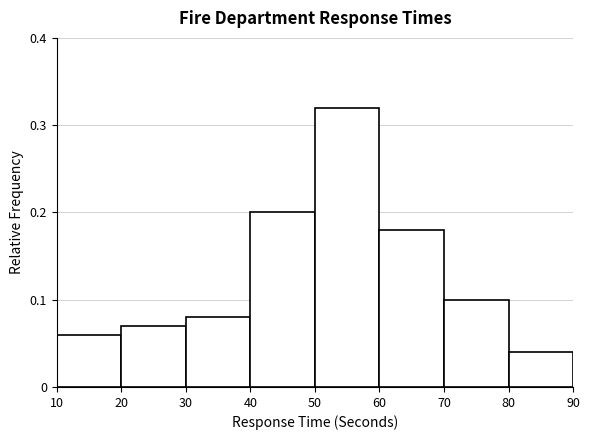

Reading left to right, list every bar in this chart as the range it spans on the x-axis followed by its height. The values are not printed on the chart, so give them approximately, as read against the axis.

10 to 20: 0.06
20 to 30: 0.07
30 to 40: 0.08
40 to 50: 0.20
50 to 60: 0.32
60 to 70: 0.18
70 to 80: 0.10
80 to 90: 0.04